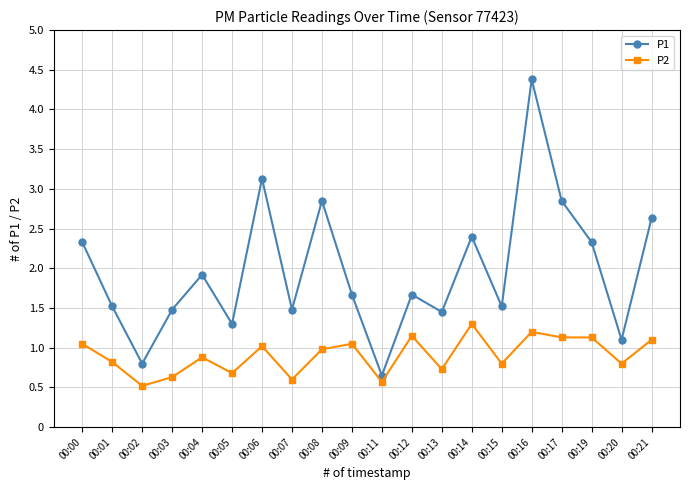

Which category has the lowest value across all series?

00:02